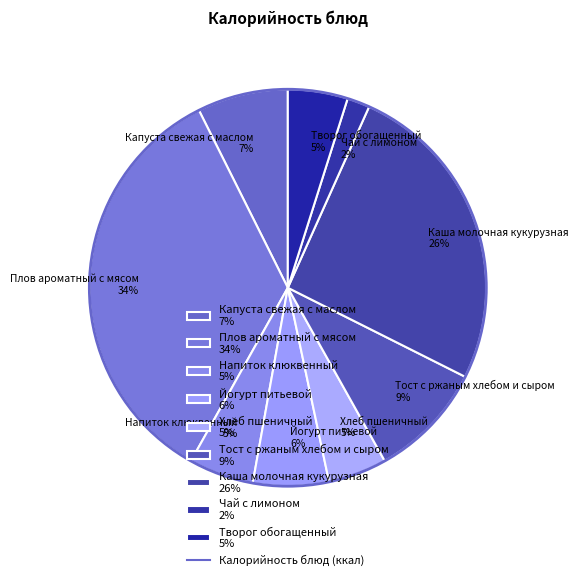

True or false: Капуста свежая с маслом accounts for 7% of the total.

True